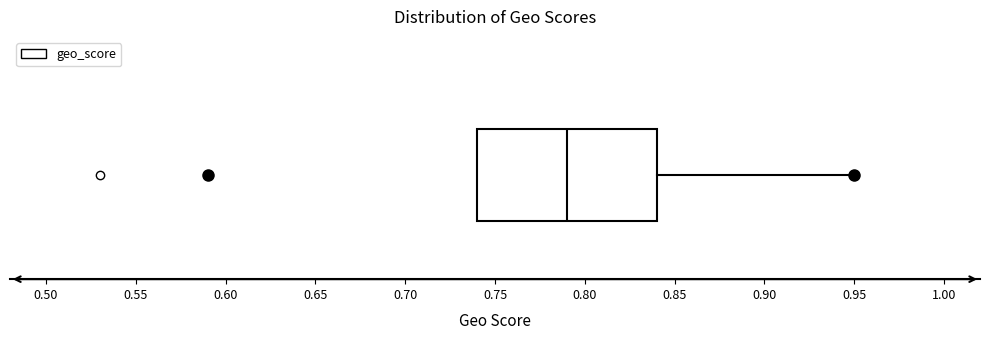

Where does the right whisker of the box end on the x-axis? The values are not printed on the chart, so give them approximately, as read against the axis.

0.95